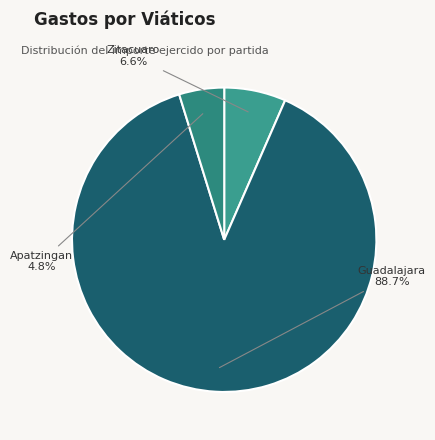

Which slice is the smallest?

Apatzingan